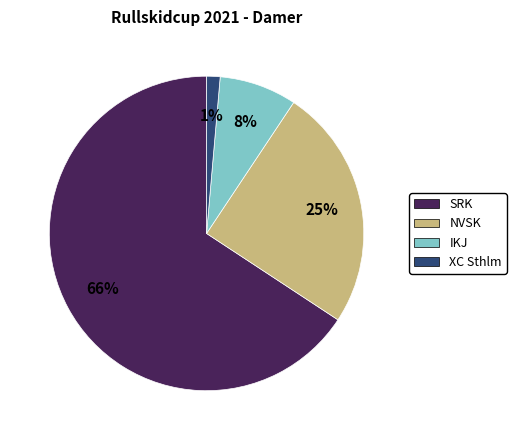

To the nearest percent, what is the average slice percentage?

25%